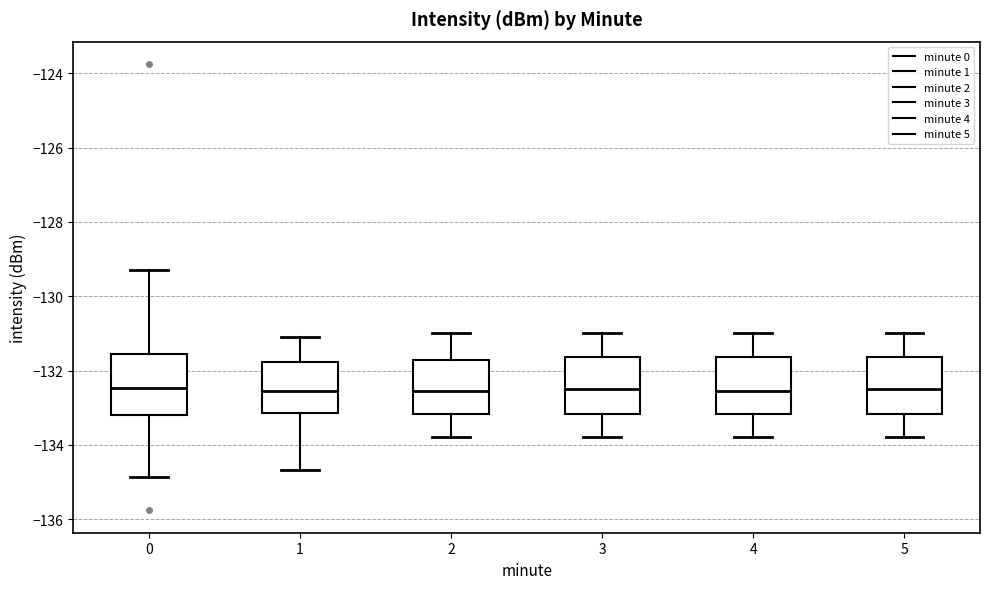

Reading left to right, transcribe this box plot: for each box, give where its median line is, the range the box spans, and where its two whiskers end, as read against the y-axis. The values are not printed on the chart, so give them approximately, as read against the axis.

0: median -132.4, box -133.2 to -131.6, whiskers -134.8 to -129.2
1: median -132.6, box -133.2 to -131.8, whiskers -134.6 to -131.0
2: median -132.6, box -133.2 to -131.8, whiskers -133.8 to -131.0
3: median -132.4, box -133.2 to -131.6, whiskers -133.8 to -131.0
4: median -132.6, box -133.2 to -131.6, whiskers -133.8 to -131.0
5: median -132.4, box -133.2 to -131.6, whiskers -133.8 to -131.0